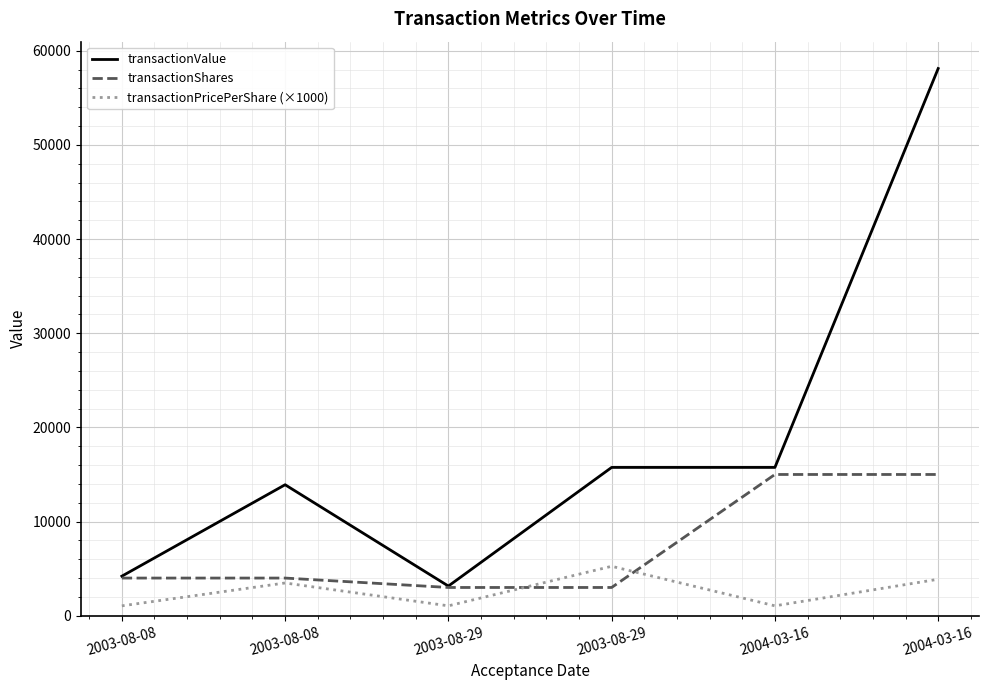

Where do transactionShares and transactionPricePerShare (×1000) first cross each other?

2003-08-29 and 2003-08-29